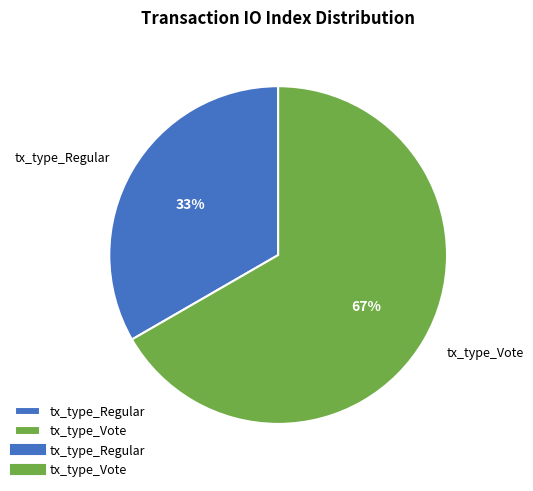

What is the majority slice?

tx_type_Vote